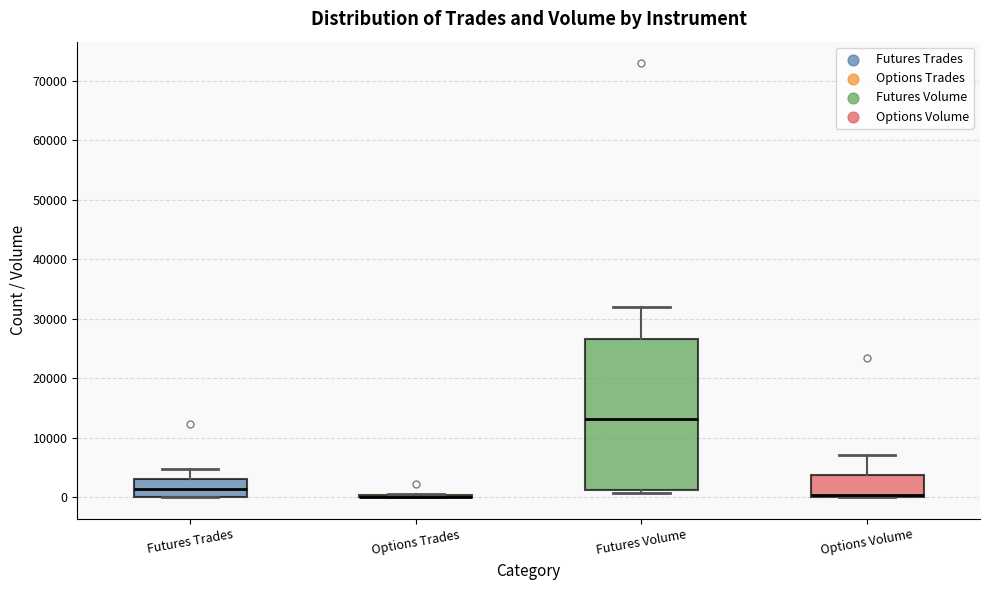

Reading left to right, transcribe this box plot: for each box, give where its median line is, the range the box spans, and where its two whiskers end, as read against the y-axis. The values are not printed on the chart, so give them approximately, as read against the axis.

Futures Trades: median 1000, box 0 to 3000, whiskers 0 to 5000
Options Trades: box collapsed to a line at 0, whiskers 0 to 0
Futures Volume: median 13000, box 1000 to 27000, whiskers 1000 (just below the box's lower edge) to 32000
Options Volume: median 0 (just above the box's lower edge), box 0 to 4000, whiskers 0 to 7000